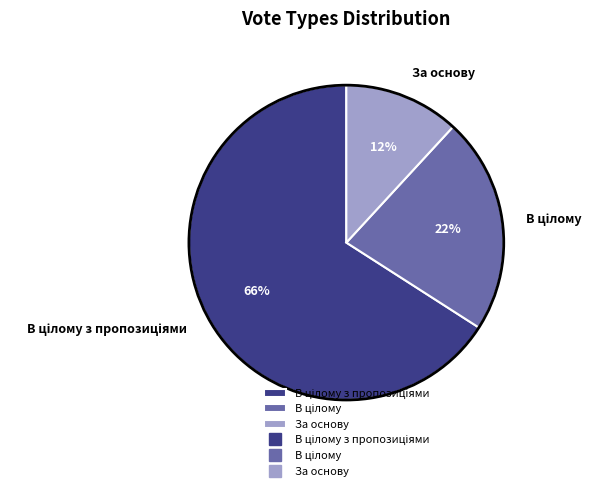

To the nearest percent, what is the average slice percentage?

33%